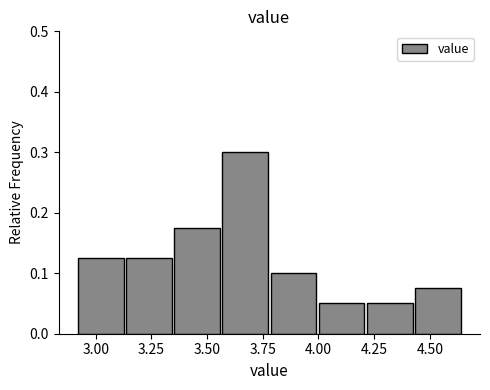

Reading left to right, transcribe this chart: for each bar, give the range it covers on the x-axis and its height. Neither the bar edges nor the heights are printed on the chart, so give them approximately, as read against the axes.

2.90 to 3.15: 0.13
3.15 to 3.35: 0.13
3.35 to 3.55: 0.18
3.55 to 3.80: 0.30
3.80 to 4.00: 0.10
4.00 to 4.20: 0.05
4.20 to 4.45: 0.05
4.45 to 4.65: 0.08